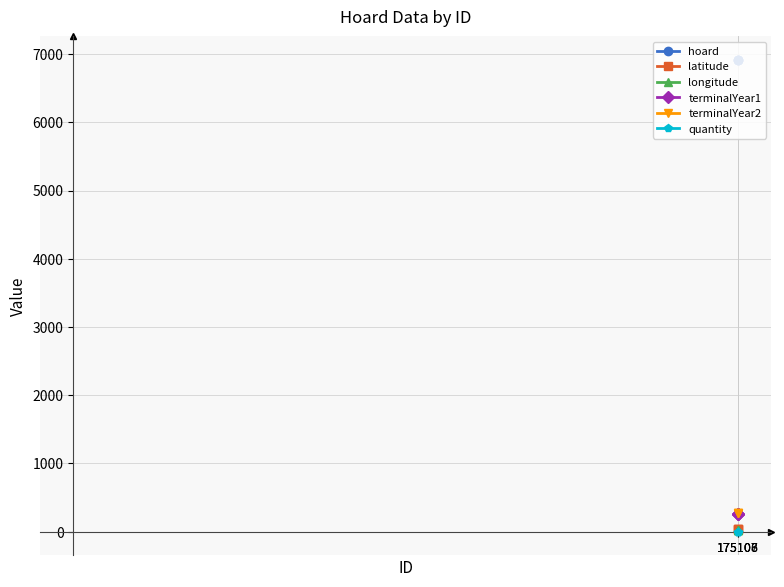

The hoard series shows 4665.1 at 175107. True or false?

False